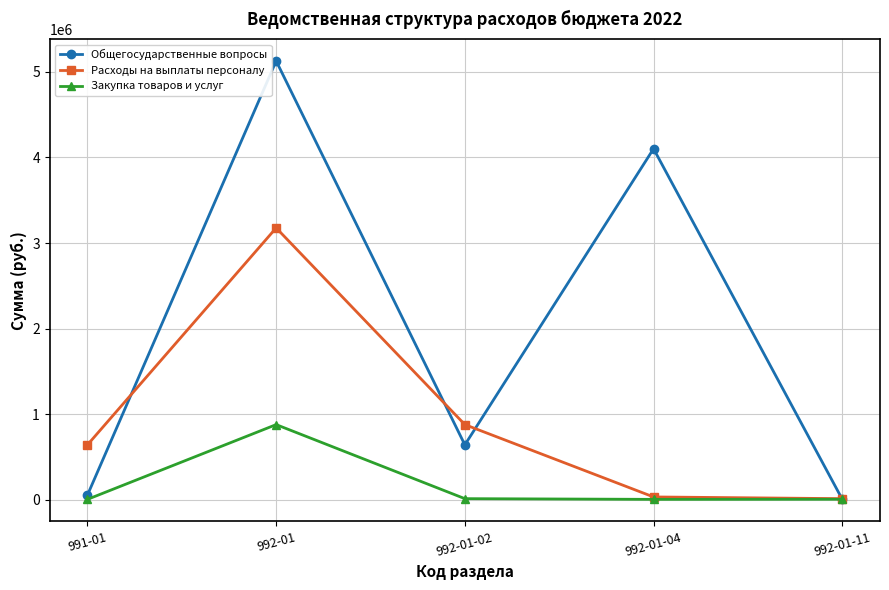

What is the maximum value shown in the chart?

5127825